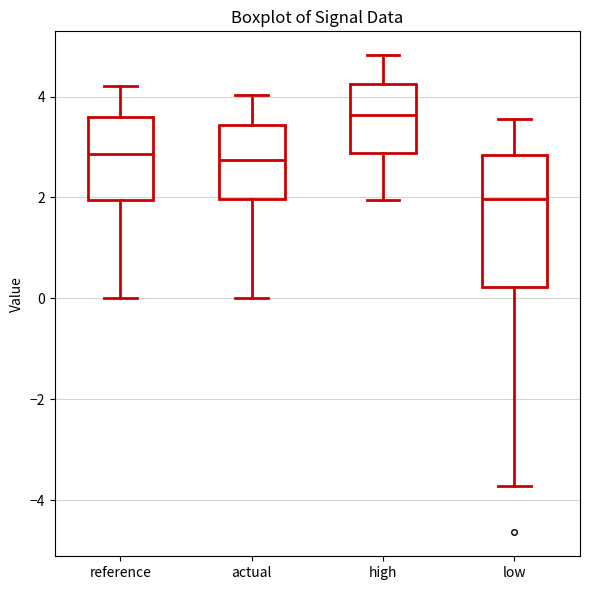

Which box has the highest median line?

high